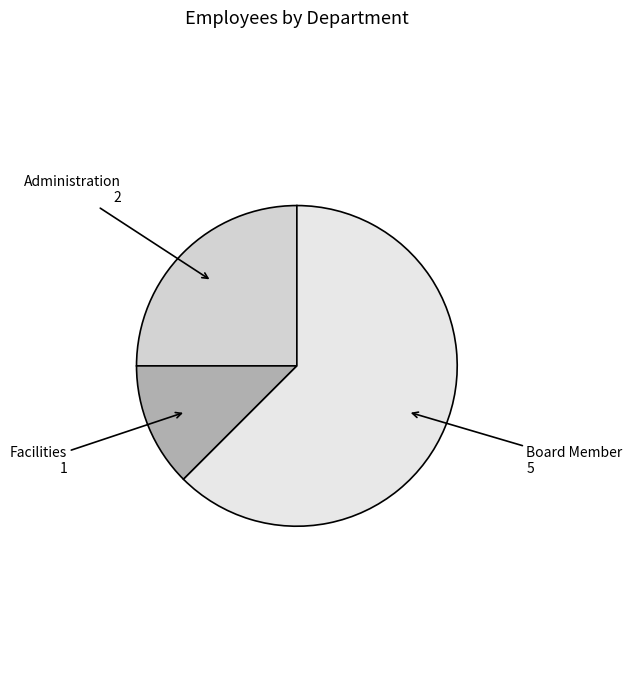

Between Administration and Facilities, which is larger?

Administration